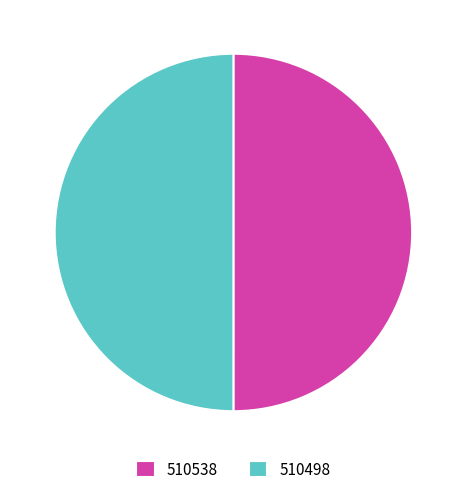

Is it true that 510498 is 50% of the pie?

True